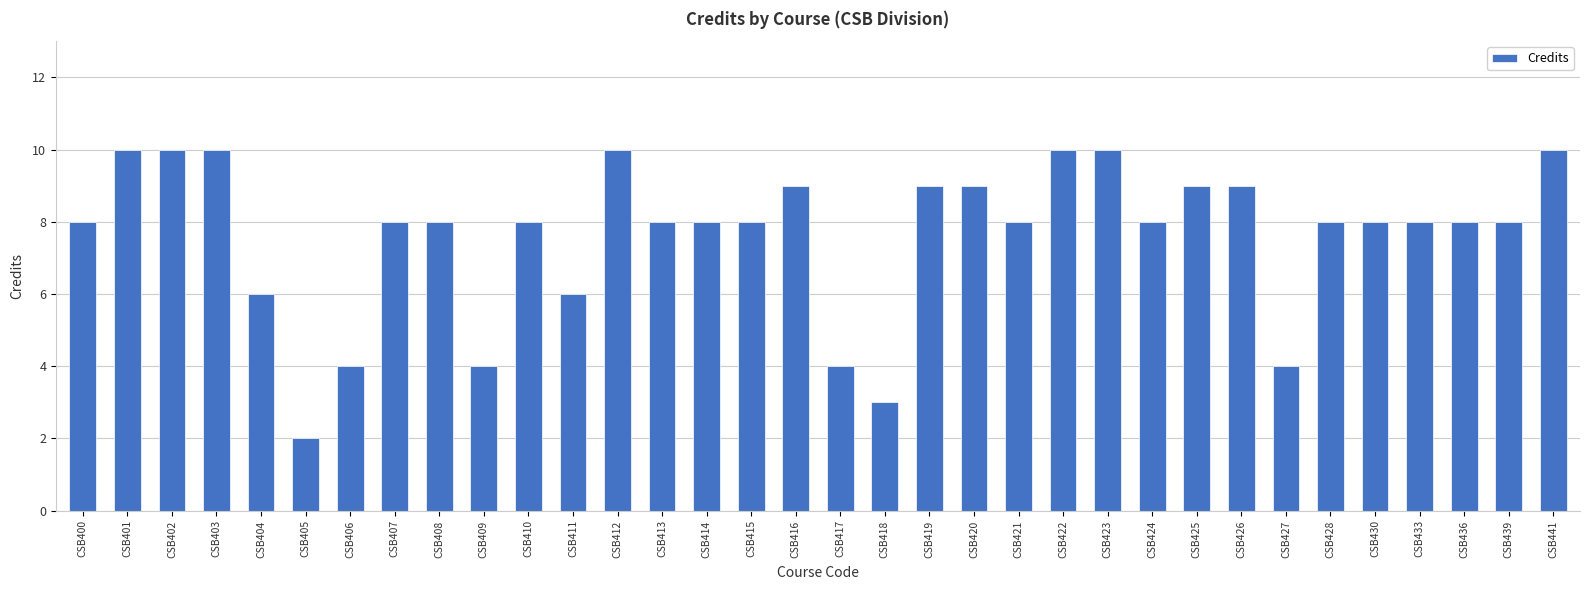

Reading left to right, extract all data points from this chart.

CSB400=8	CSB401=10	CSB402=10	CSB403=10	CSB404=6	CSB405=2	CSB406=4	CSB407=8	CSB408=8	CSB409=4	CSB410=8	CSB411=6	CSB412=10	CSB413=8	CSB414=8	CSB415=8	CSB416=9	CSB417=4	CSB418=3	CSB419=9	CSB420=9	CSB421=8	CSB422=10	CSB423=10	CSB424=8	CSB425=9	CSB426=9	CSB427=4	CSB428=8	CSB430=8	CSB433=8	CSB436=8	CSB439=8	CSB441=10